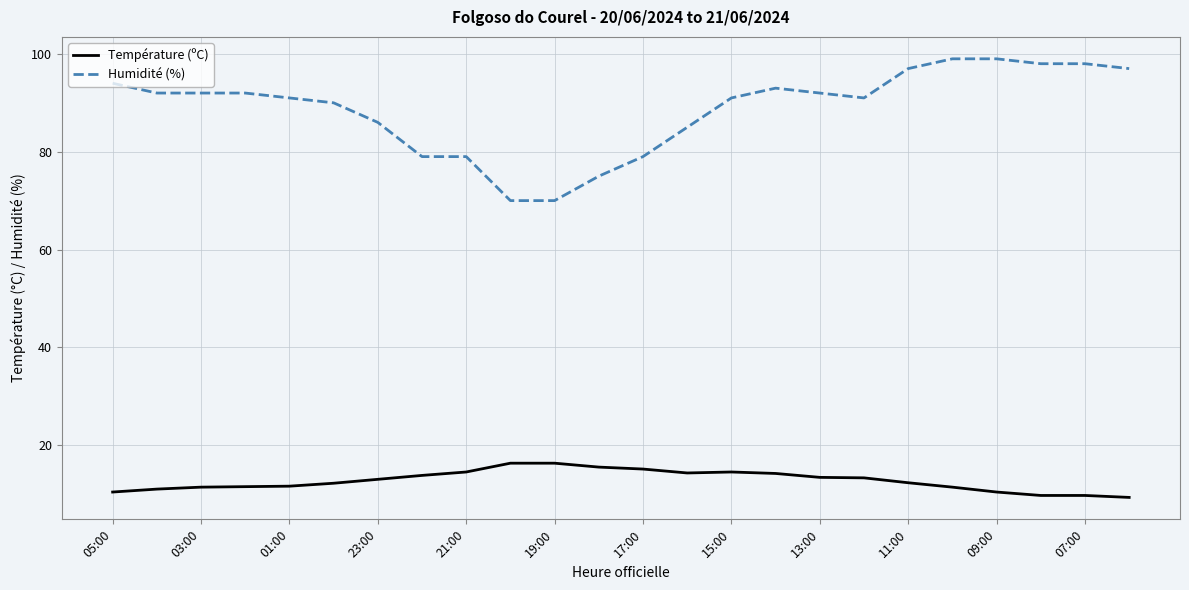

What is the maximum value for Humidité (%)?

99.0